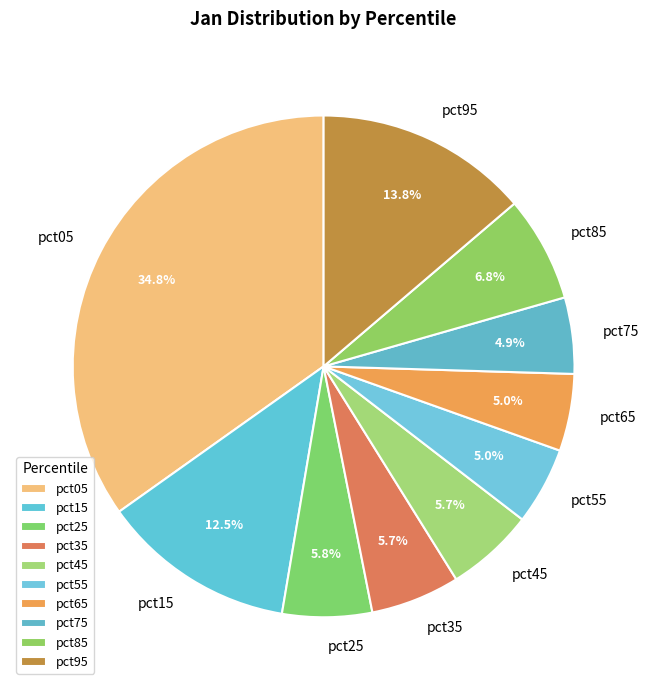

Do pct95 and pct35 together represent more than half of the pie?

No